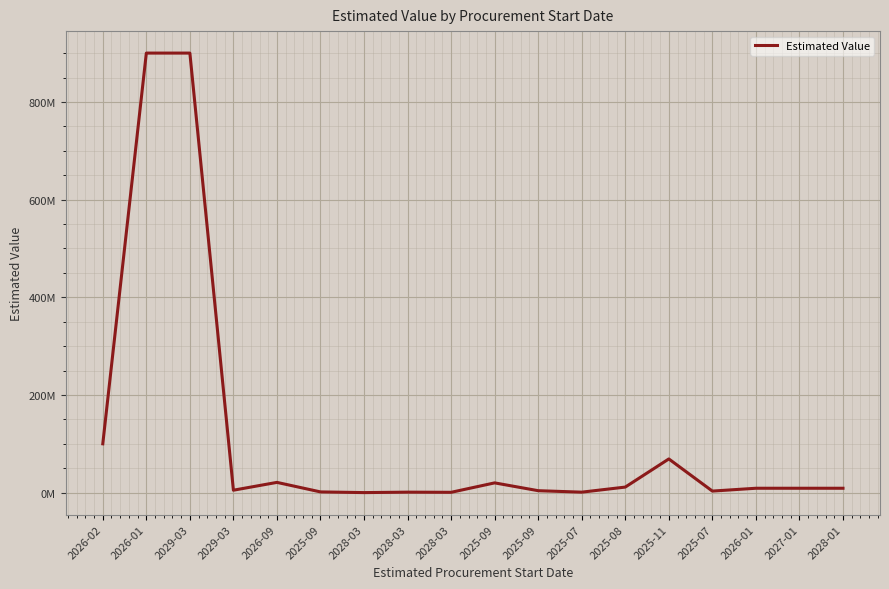

Is this an area chart (filled region under the line)?

No